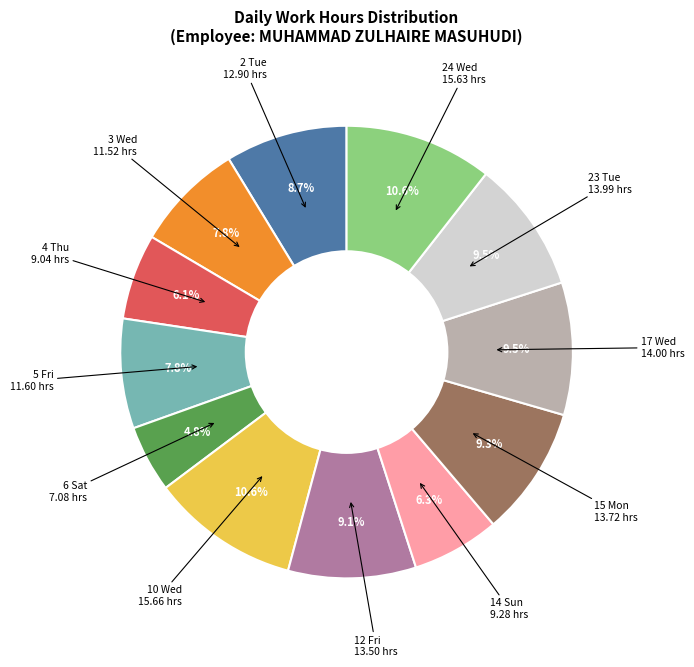

Is there any slice that represents more than half of the pie?

No